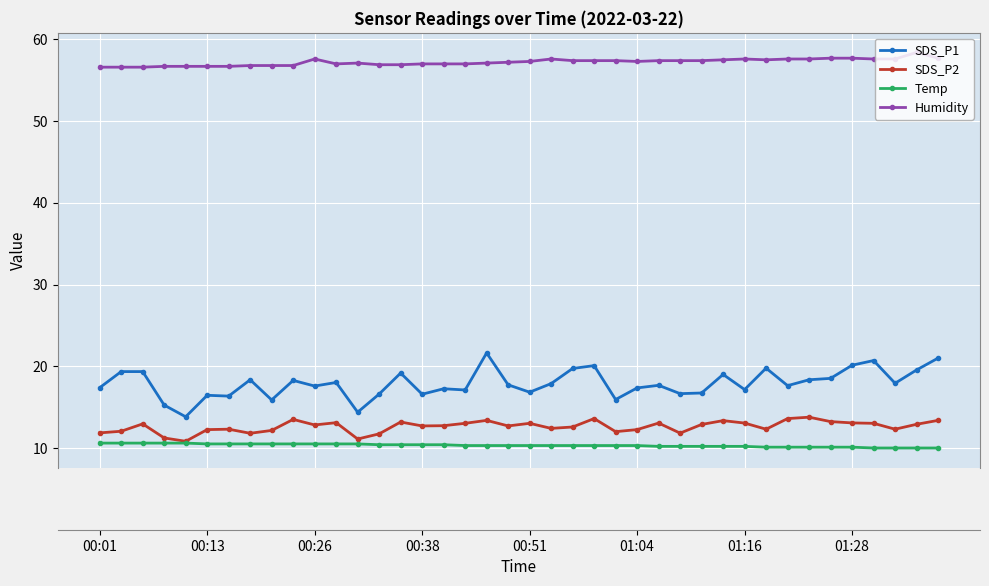

Which series has the largest range (max minus min)?

SDS_P1